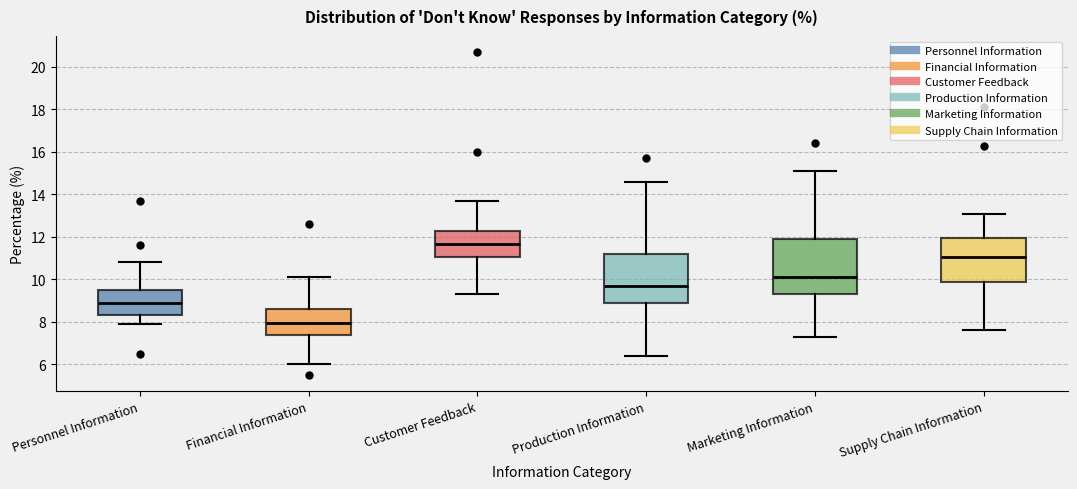

Reading left to right, transcribe this box plot: for each box, give where its median line is, the range the box spans, and where its two whiskers end, as read against the y-axis. The values are not printed on the chart, so give them approximately, as read against the axis.

Personnel Information: median 9.0, box 8.4 to 9.6, whiskers 8.0 to 10.8
Financial Information: median 8.0, box 7.4 to 8.6, whiskers 6.0 to 10.2
Customer Feedback: median 11.6, box 11.0 to 12.4, whiskers 9.4 to 13.8
Production Information: median 9.8, box 9.0 to 11.2, whiskers 6.4 to 14.6
Marketing Information: median 10.2, box 9.4 to 12.0, whiskers 7.4 to 15.2
Supply Chain Information: median 11.0, box 9.8 to 12.0, whiskers 7.6 to 13.2